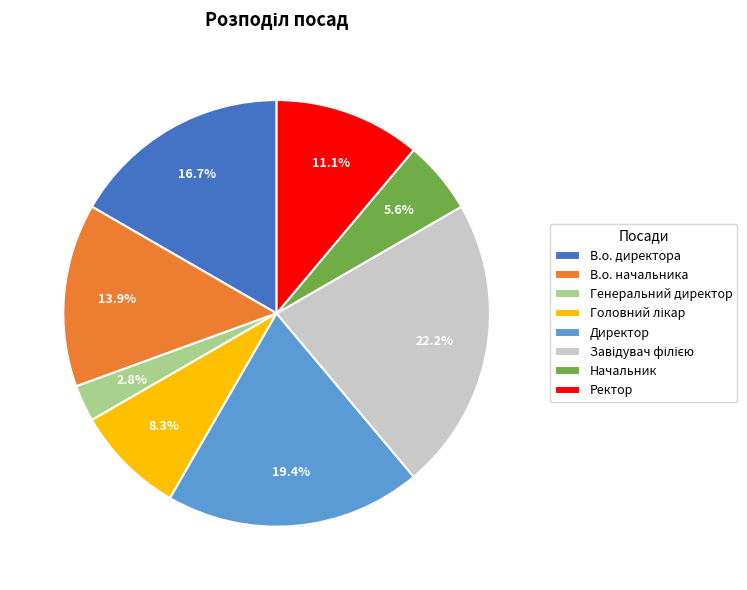

Is there any slice that represents more than half of the pie?

No